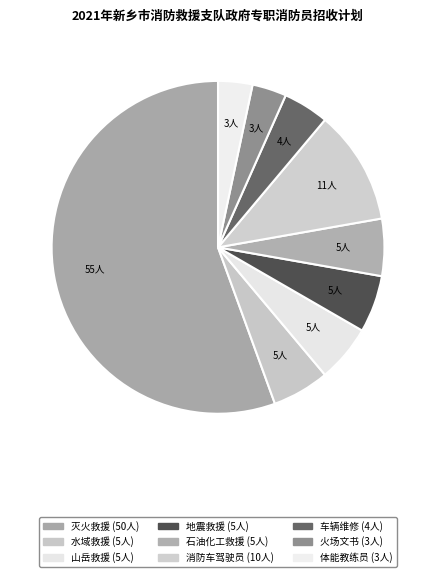

How many segments does this pie chart have?

9